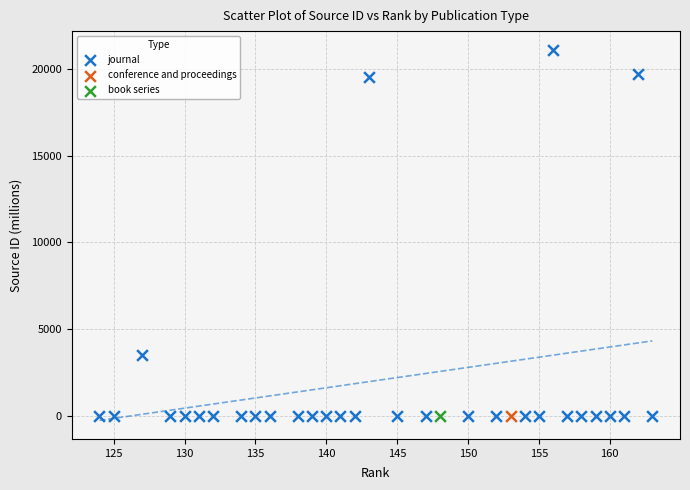

What are all the series names shown in the legend?

journal, conference and proceedings, book series